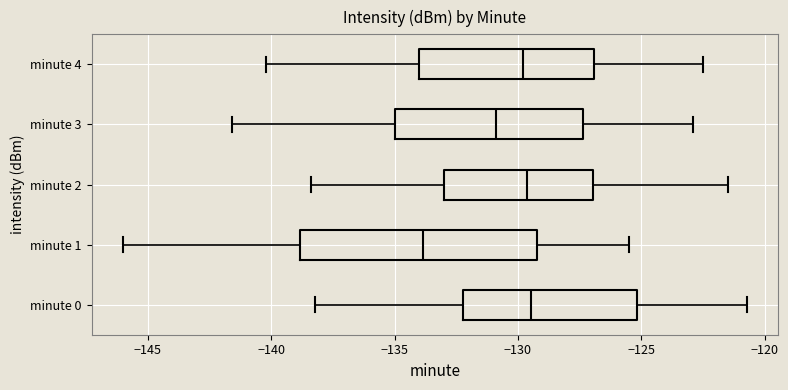

Which box is the widest, from its left edge to its right edge?

minute 1